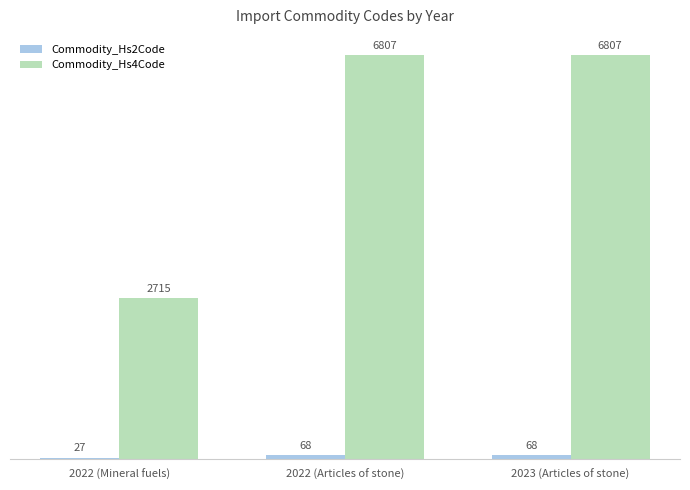

How many Commodity_Hs4Code values are between 2715 and 6807?

3